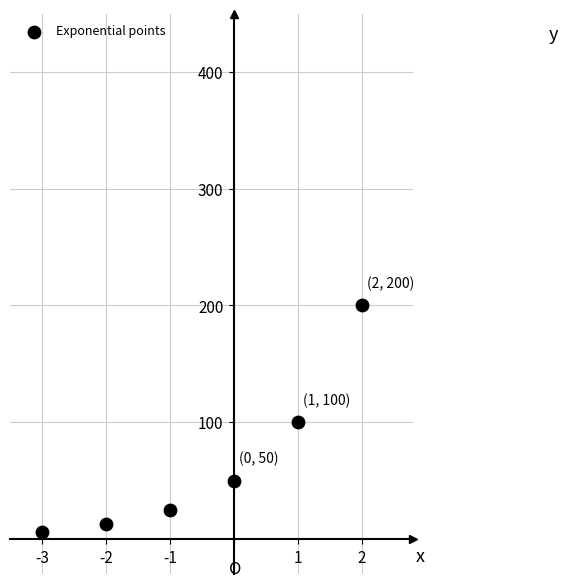

What is the average Y value?

65.6